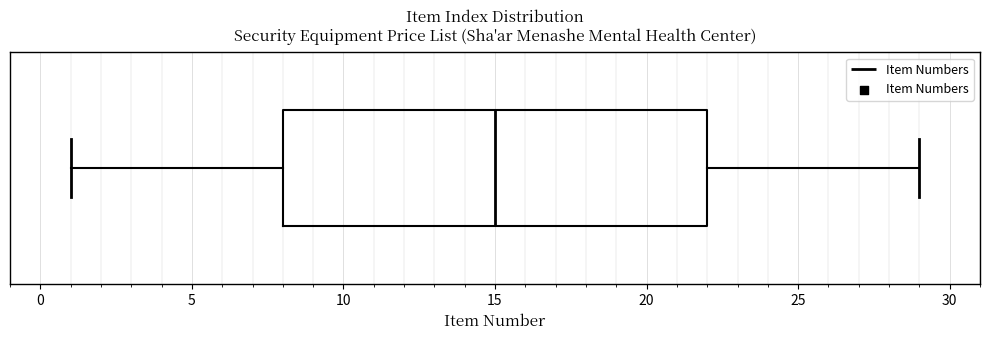

Read this box plot against the x-axis: the position of the median line, the range covered by the box, and the ends of both whiskers. The values are not printed on the chart, so give them approximately, as read against the axis.

median 15, box 8 to 22, whiskers 1 to 29